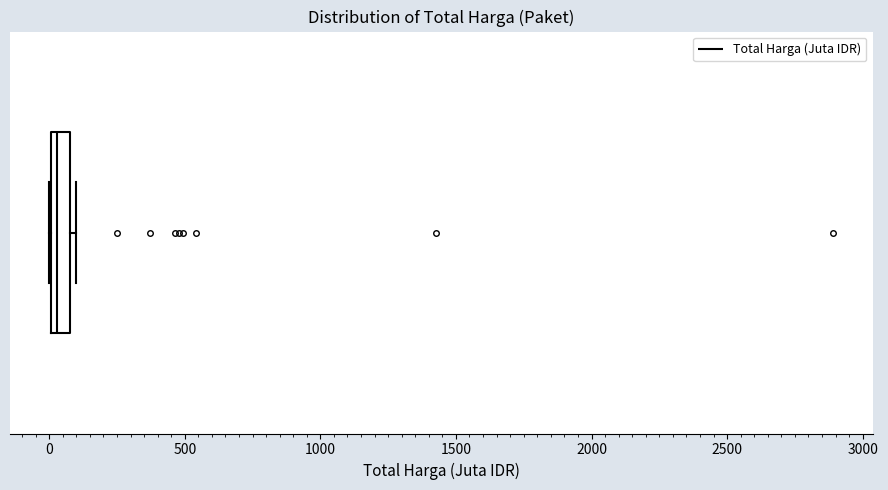

Where is the right edge of the box on the x-axis? The values are not printed on the chart, so give them approximately, as read against the axis.

100